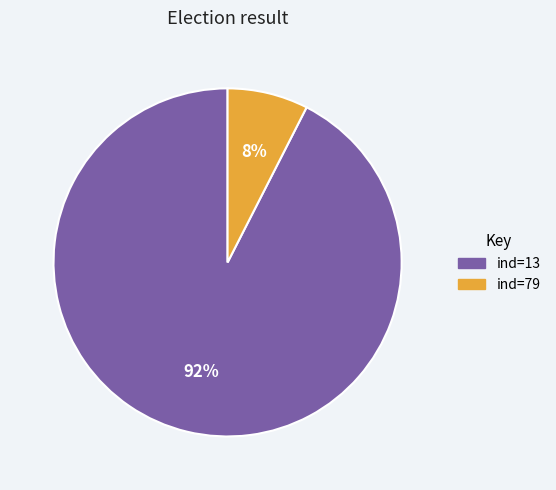

Is there any slice that represents more than half of the pie?

Yes